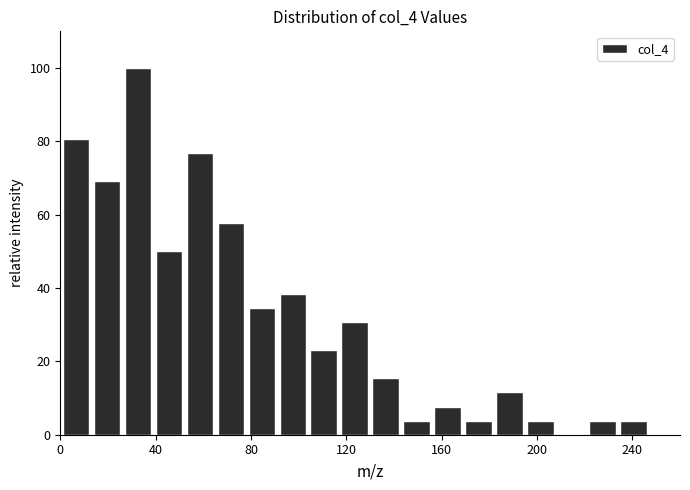

Around what value on the x-axis is the tallest bar? Give the approximate position of its centre, as read against the axis.

35